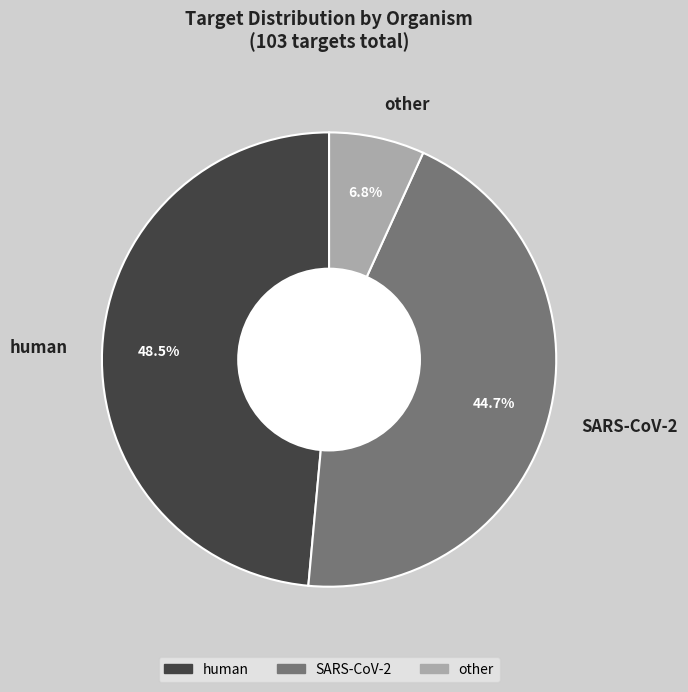

Is other the majority of the pie?

No